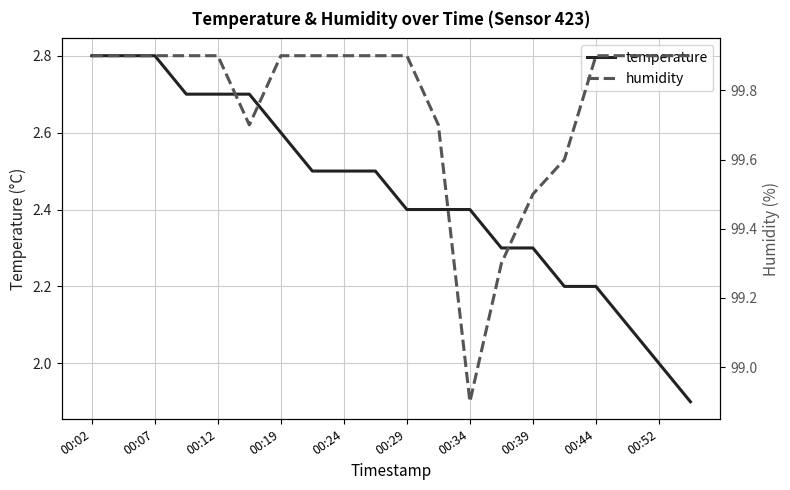

The value of temperature at 00:07 is 2.8. True or false?

True